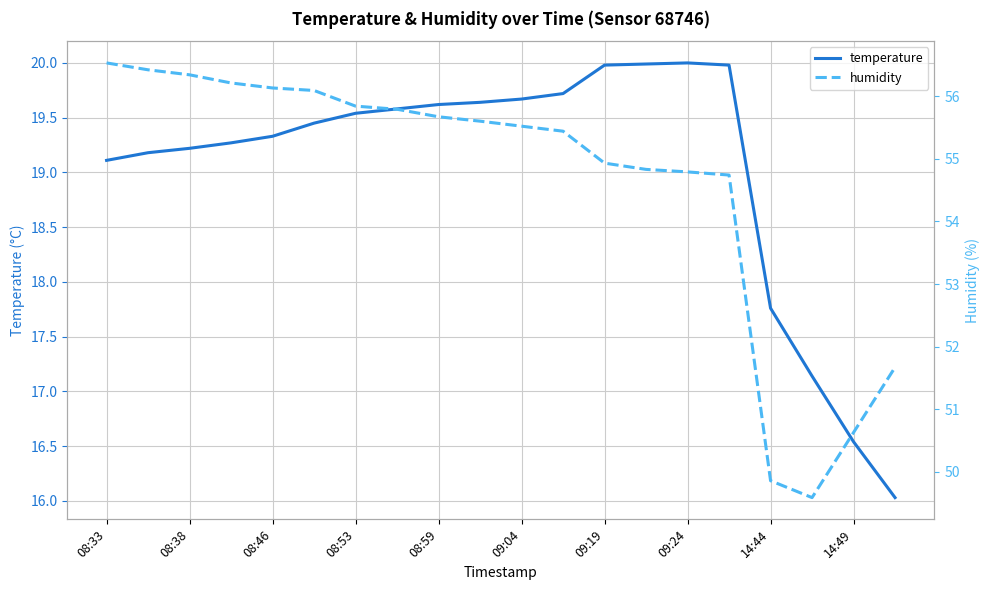

What is the average value of the humidity series?

54.6